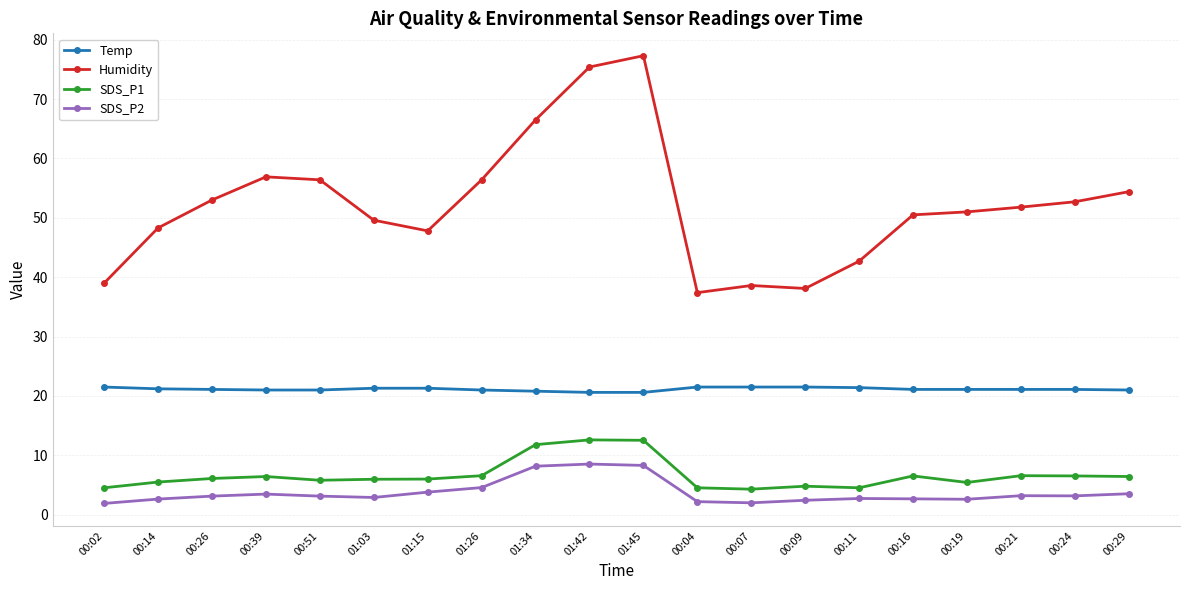

Which series has the widest spread of values?

Humidity